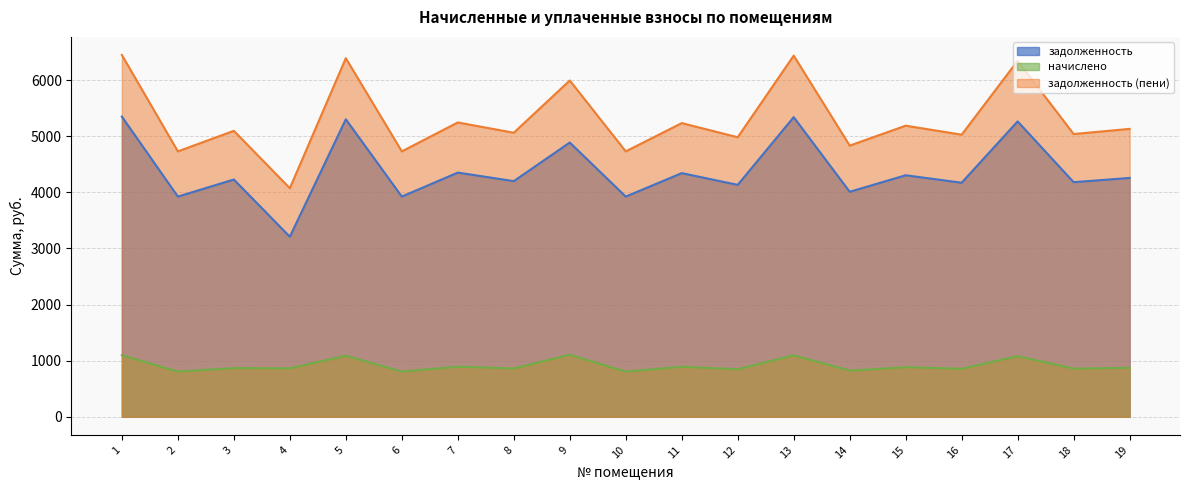

Where does the начислено series first go above 867?

1